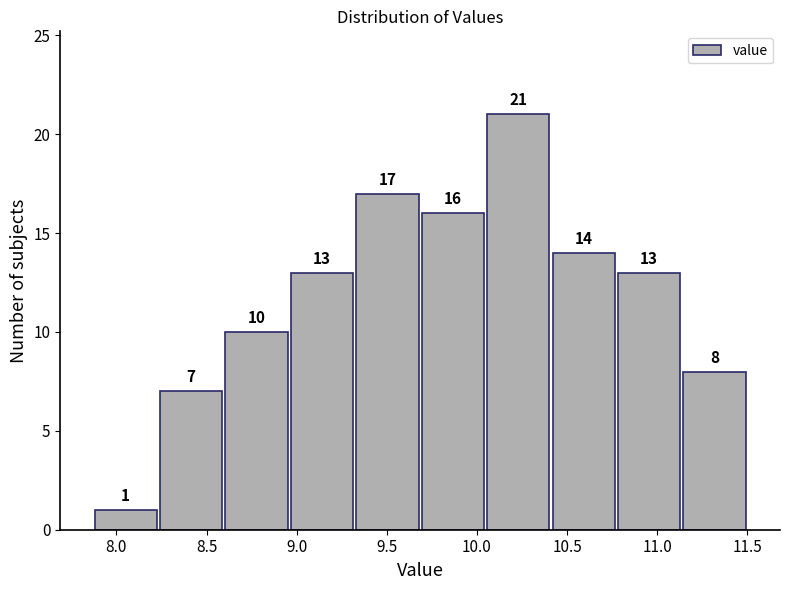

Reading left to right, list every bar in this chart as the range it spans on the x-axis followed by its height. The bar edges are not printed on the chart, so give them approximately, as read against the axis.

7.85 to 8.25: 1
8.25 to 8.60: 7
8.60 to 8.95: 10
8.95 to 9.30: 13
9.30 to 9.70: 17
9.70 to 10.05: 16
10.05 to 10.40: 21
10.40 to 10.75: 14
10.75 to 11.15: 13
11.15 to 11.50: 8